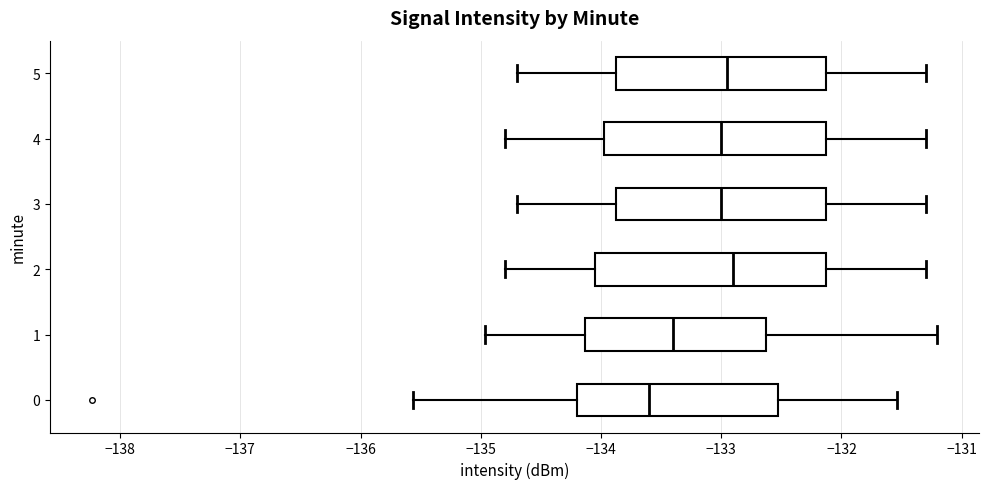

Reading bottom to top, read every box against the x-axis: the position of its median line, the range the box covers, and the ends of its whiskers. The values are not printed on the chart, so give them approximately, as read against the axis.

0: median -133.6, box -134.2 to -132.5, whiskers -135.6 to -131.5
1: median -133.4, box -134.1 to -132.6, whiskers -135.0 to -131.2
2: median -132.9, box -134.0 to -132.1, whiskers -134.8 to -131.3
3: median -133.0, box -133.9 to -132.1, whiskers -134.7 to -131.3
4: median -133.0, box -134.0 to -132.1, whiskers -134.8 to -131.3
5: median -132.9, box -133.9 to -132.1, whiskers -134.7 to -131.3